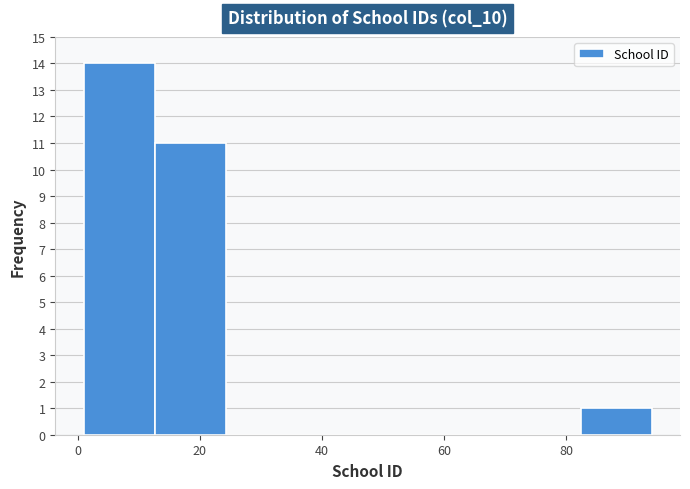

Reading left to right, transcribe this chart: for each bar, give the range it covers on the x-axis and its height. Neither the bar edges nor the heights are printed on the chart, so give them approximately, as read against the axes.

2 to 12: 14
12 to 24: 11
24 to 36: 0
36 to 48: 0
48 to 60: 0
60 to 70: 0
70 to 82: 0
82 to 94: 1